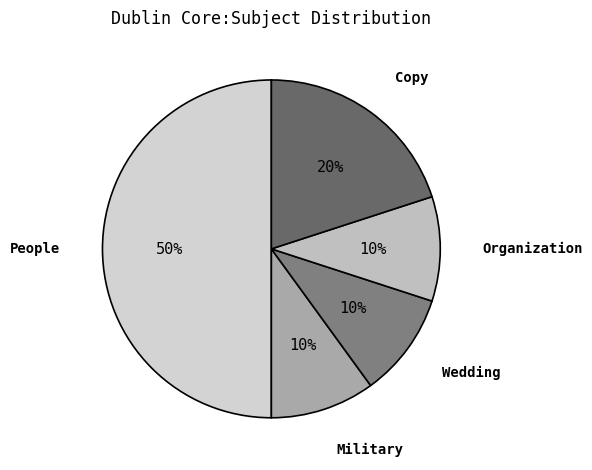

How many segments does this pie chart have?

5